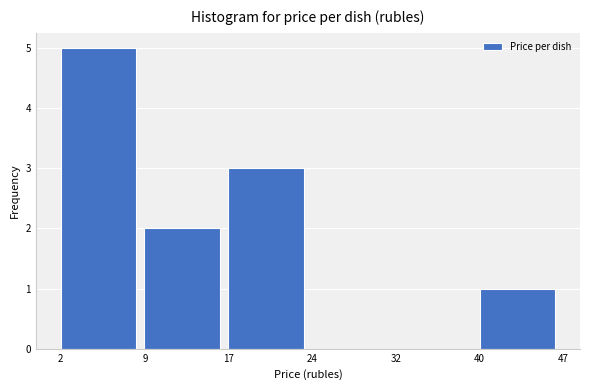

Reading left to right, transcribe all the data shown in this chart.

2=5	9=2	17=3	24=0	32=0	40=1